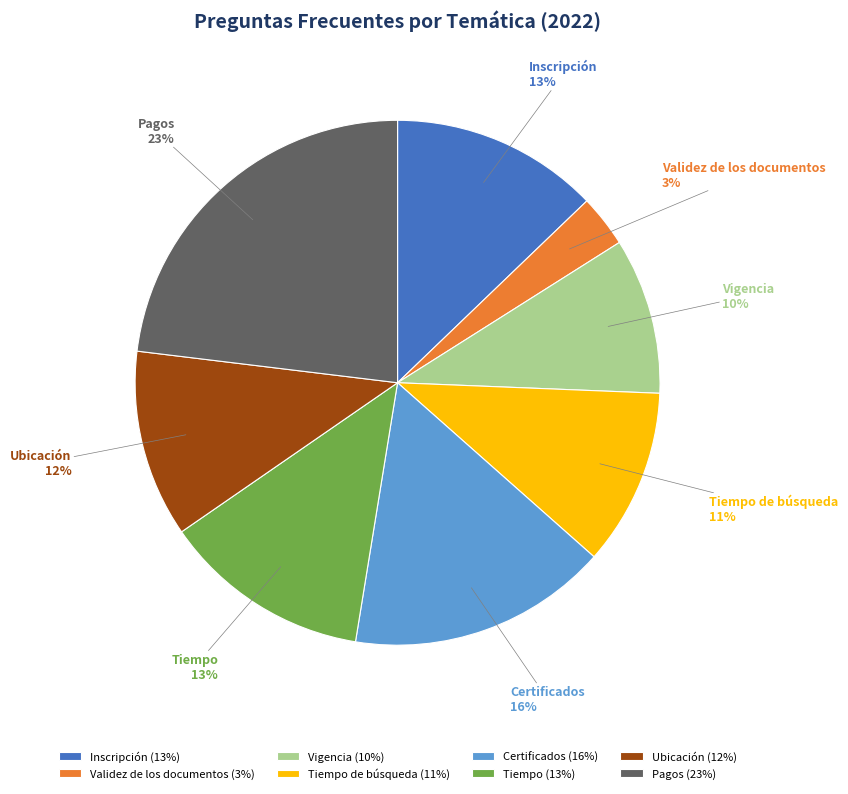

Count the number of slices in the pie.

8